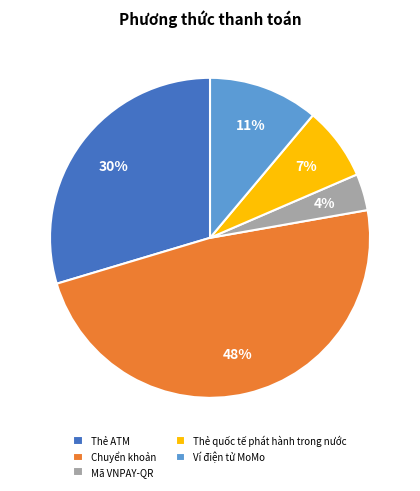

To the nearest percent, what is the difference between the largest and smallest slice percentages?

44%